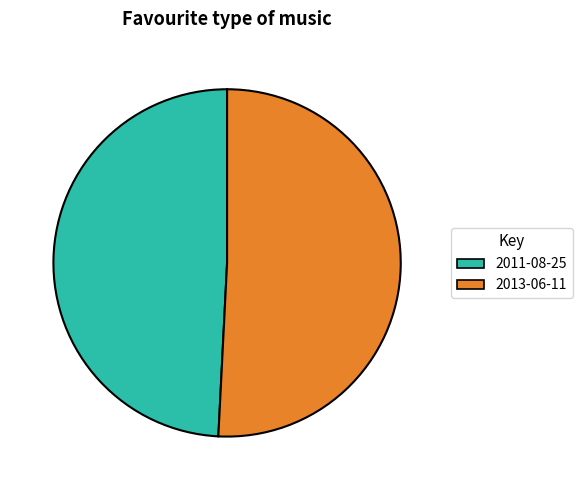

Which slice is the largest?

2013-06-11